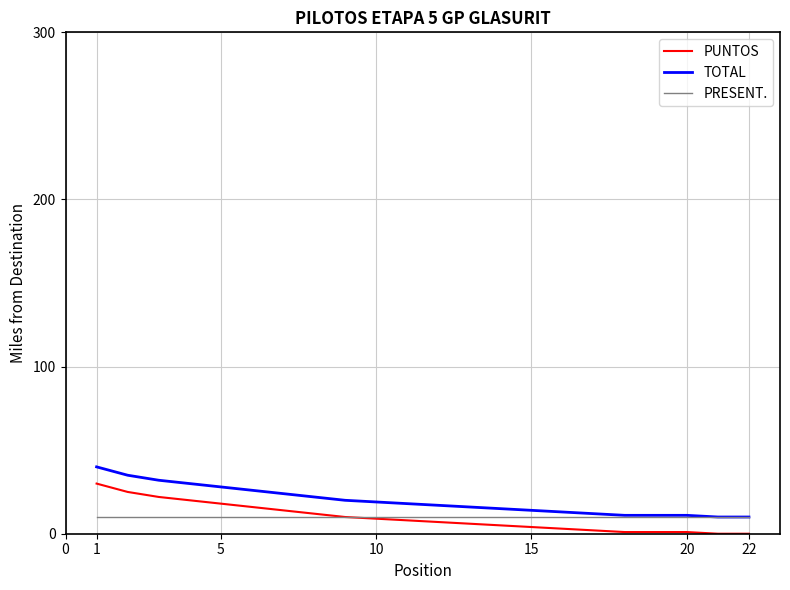

What is the greatest value displayed?

40